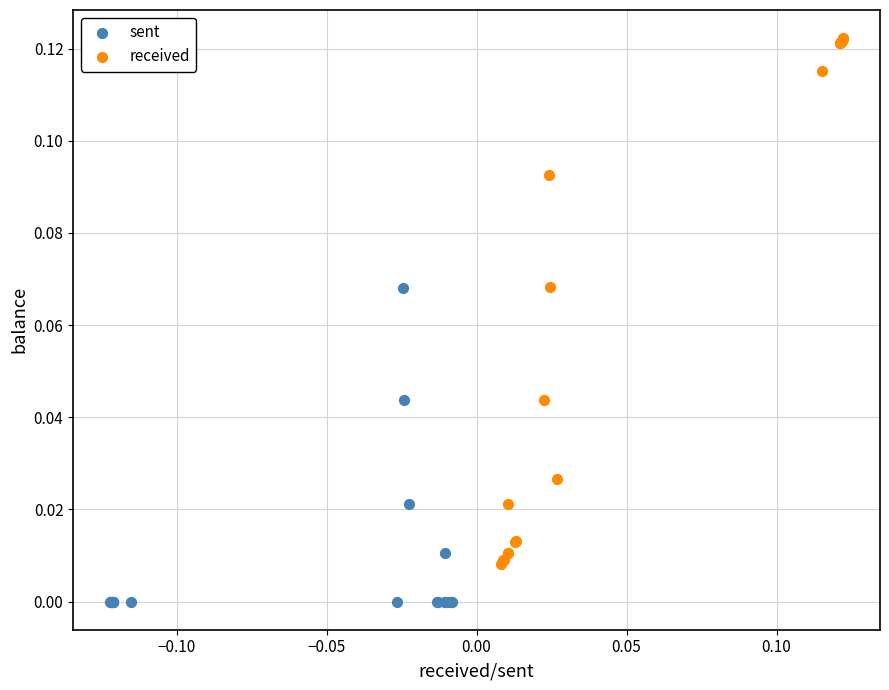

Which series contains the lowest Y value?

sent